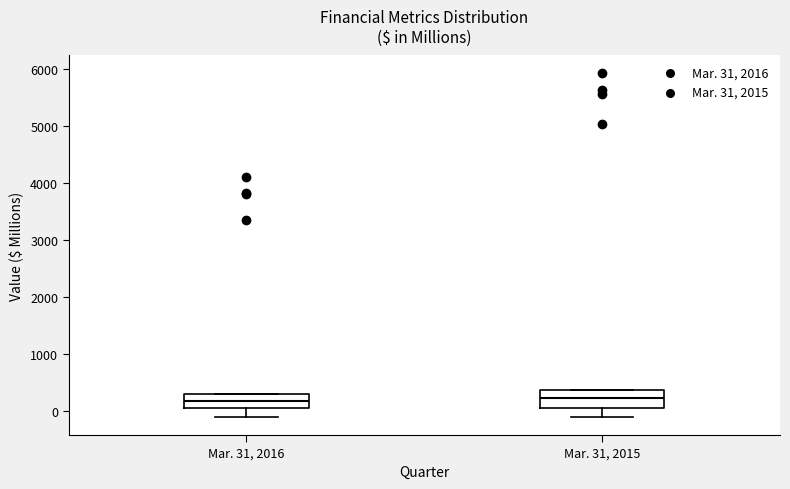

Where does the median line of the box for Mar. 31, 2016 sit on the y-axis? The values are not printed on the chart, so give them approximately, as read against the axis.

200